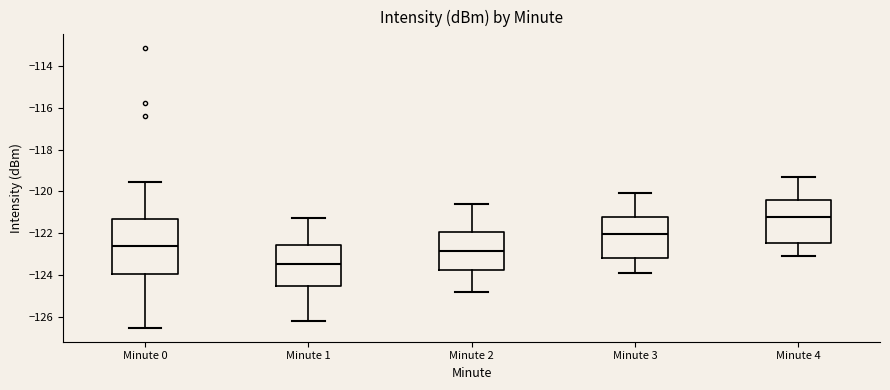

Where does the upper whisker of the box for Minute 4 end on the y-axis? The values are not printed on the chart, so give them approximately, as read against the axis.

-119.2